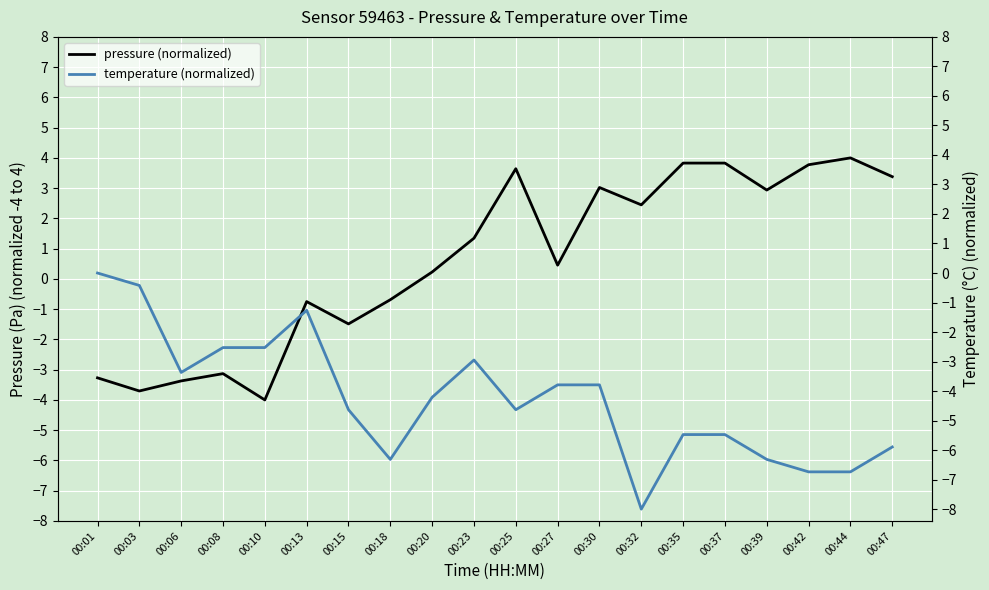

In temperature (normalized), how many points are lower than both neighbors (excluding endpoints)?

4